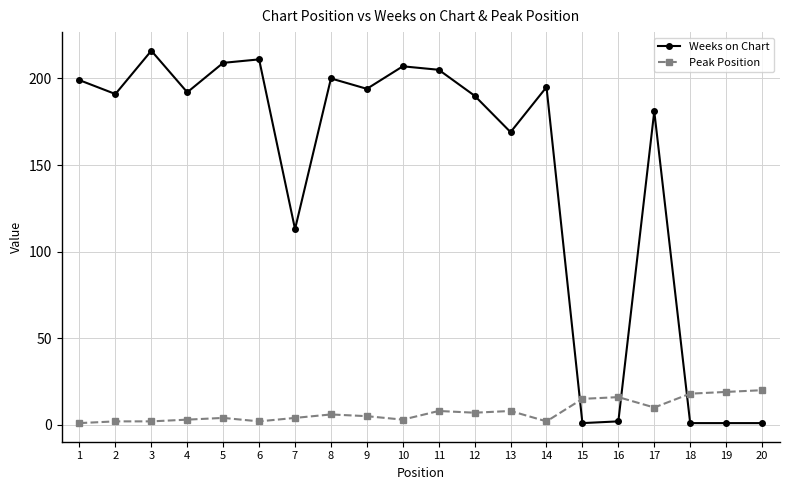

What is the average value of the Weeks on Chart series?

144